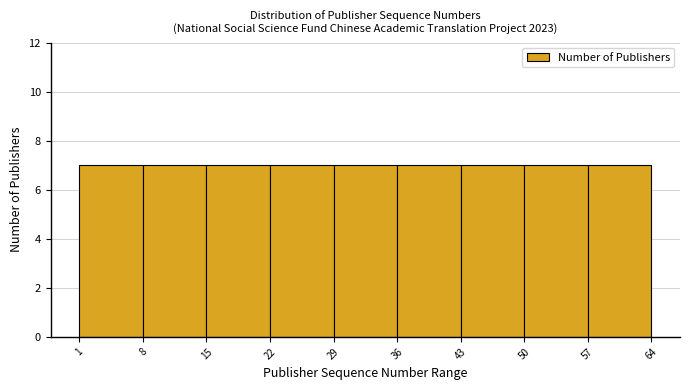

Reading left to right, transcribe this chart: for each bar, give the range it covers on the x-axis and its height. The values are not printed on the chart, so give them approximately, as read against the axis.

1 to 8: 7
8 to 15: 7
15 to 22: 7
22 to 29: 7
29 to 36: 7
36 to 43: 7
43 to 50: 7
50 to 57: 7
57 to 64: 7